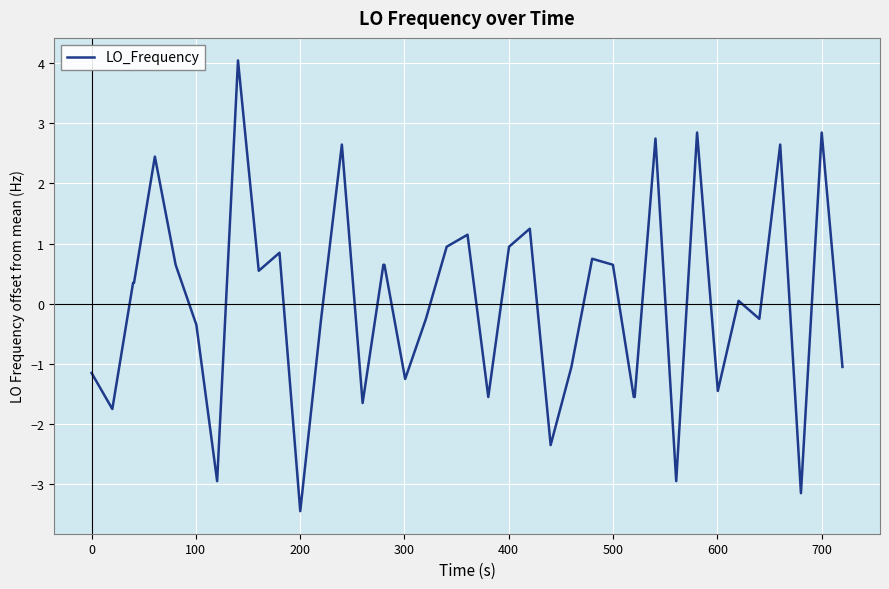

What is the minimum value shown in the chart?

-3.5